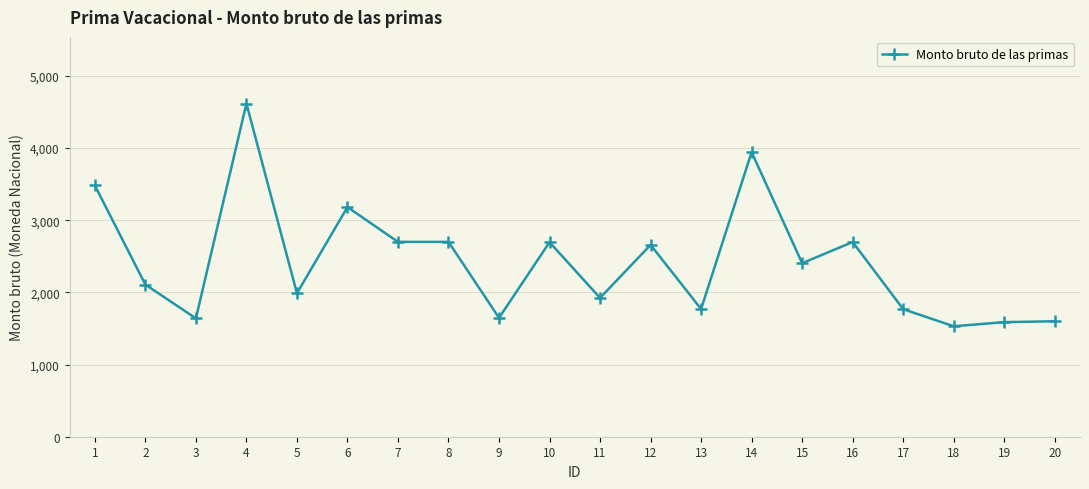

Where is the first local maximum?

4